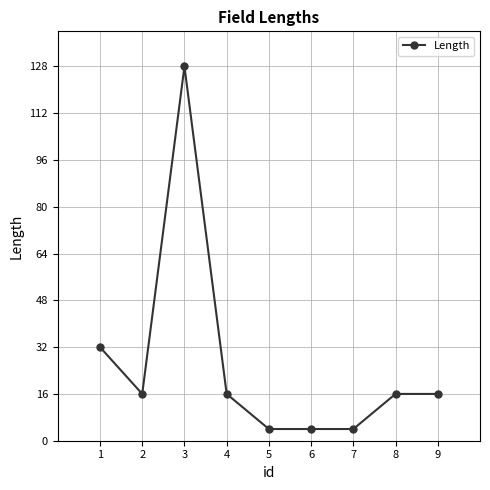

Count the number of categories in the chart.

9